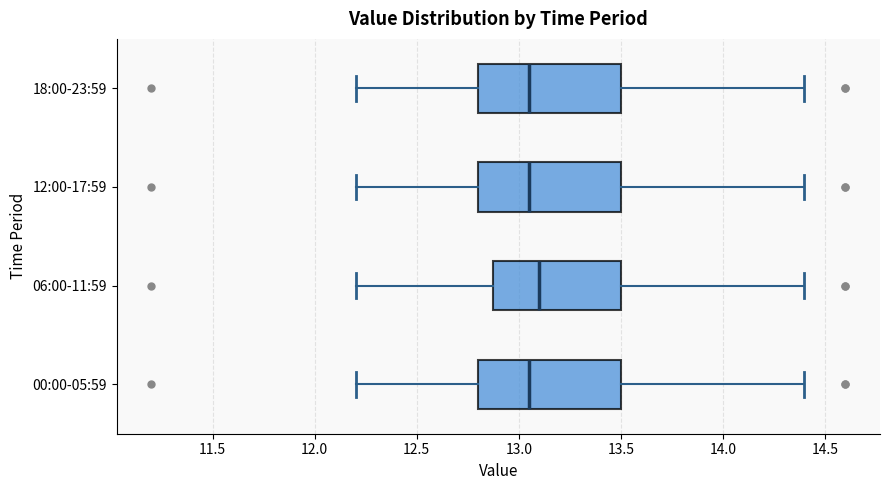

Where is the right edge of the box for 06:00-11:59 on the x-axis? The values are not printed on the chart, so give them approximately, as read against the axis.

13.50